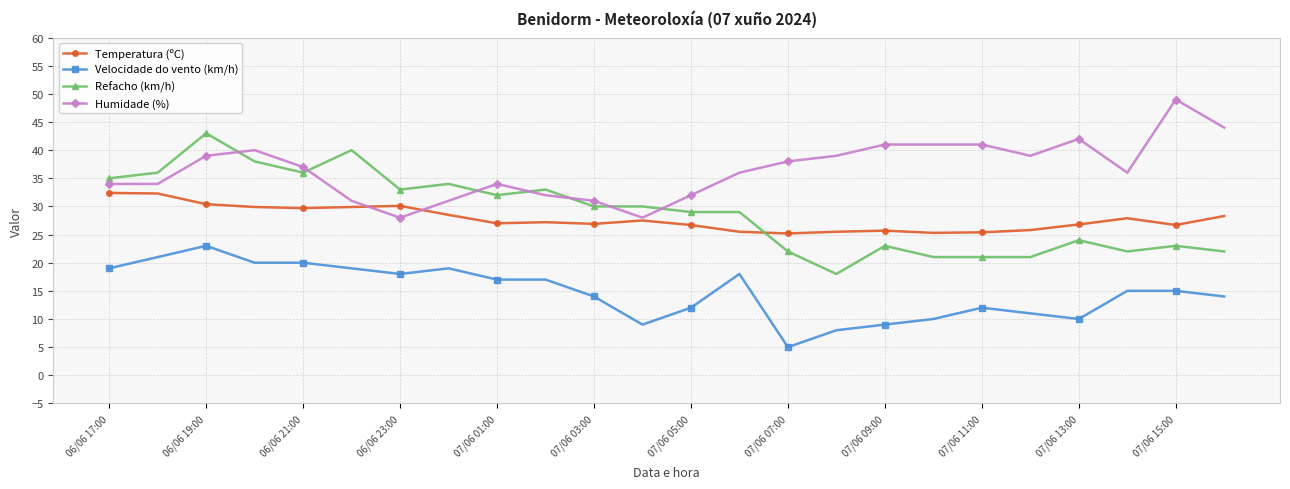

Which series has the largest total across all categories?

Humidade (%)